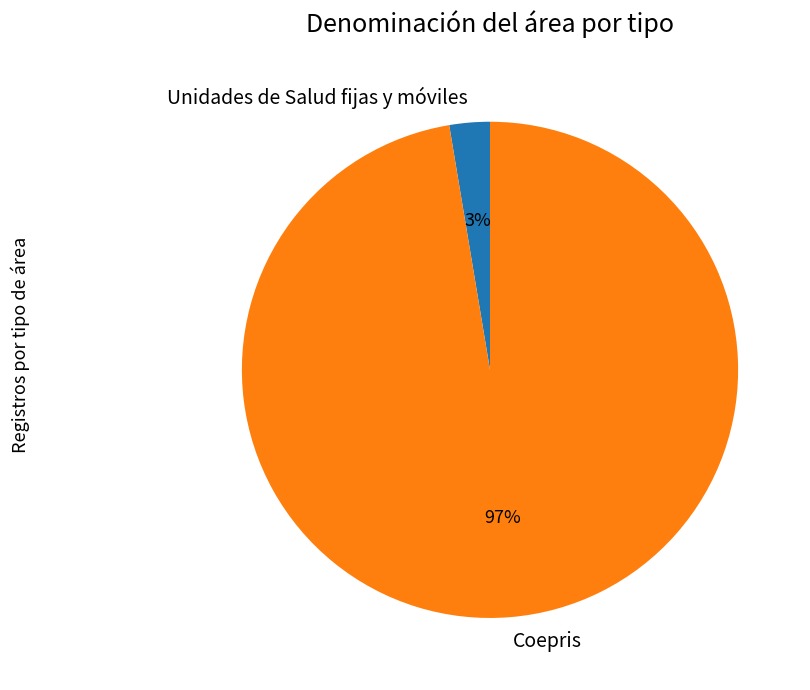

Is Unidades de Salud fijas y móviles the majority of the pie?

No